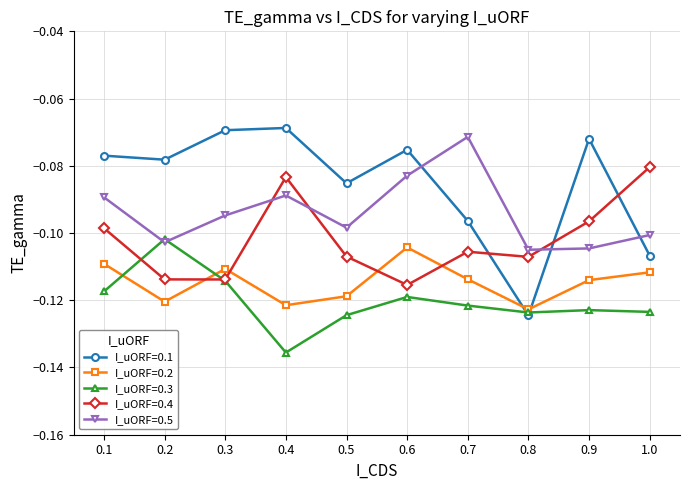

At which category does I_uORF=0.4 reach its first local peak?

0.4